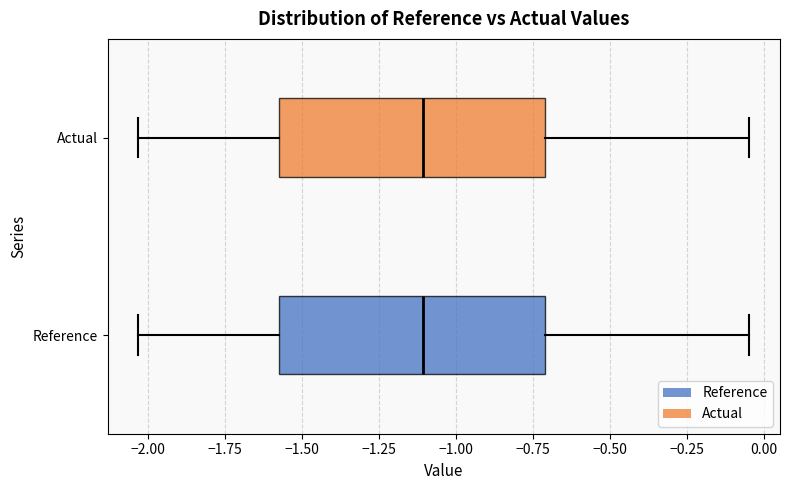

Where is the left edge of the box for Reference on the x-axis? The values are not printed on the chart, so give them approximately, as read against the axis.

-1.55